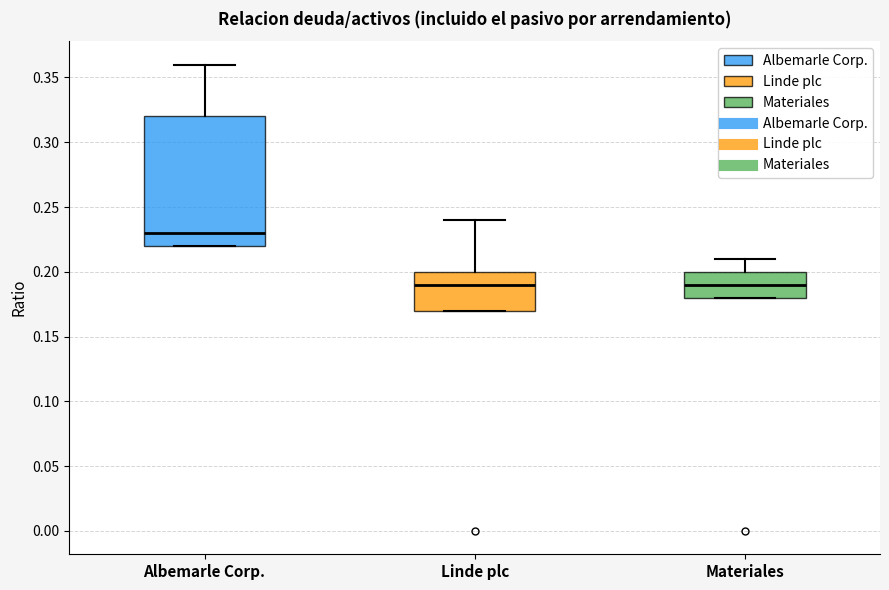

Where does the median line of the box for Linde plc sit on the y-axis? The values are not printed on the chart, so give them approximately, as read against the axis.

0.19